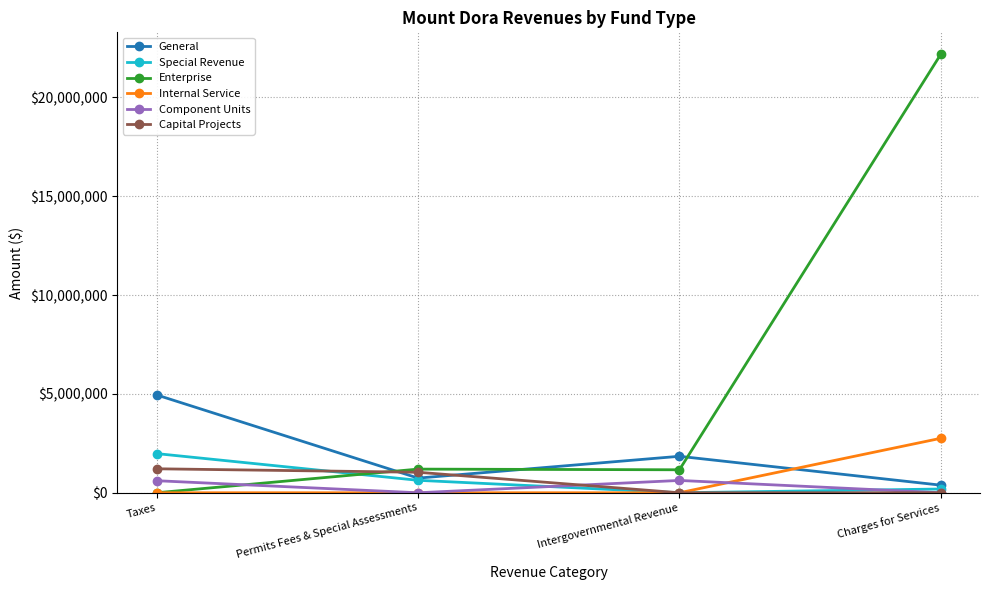

Which series has the widest spread of values?

Enterprise